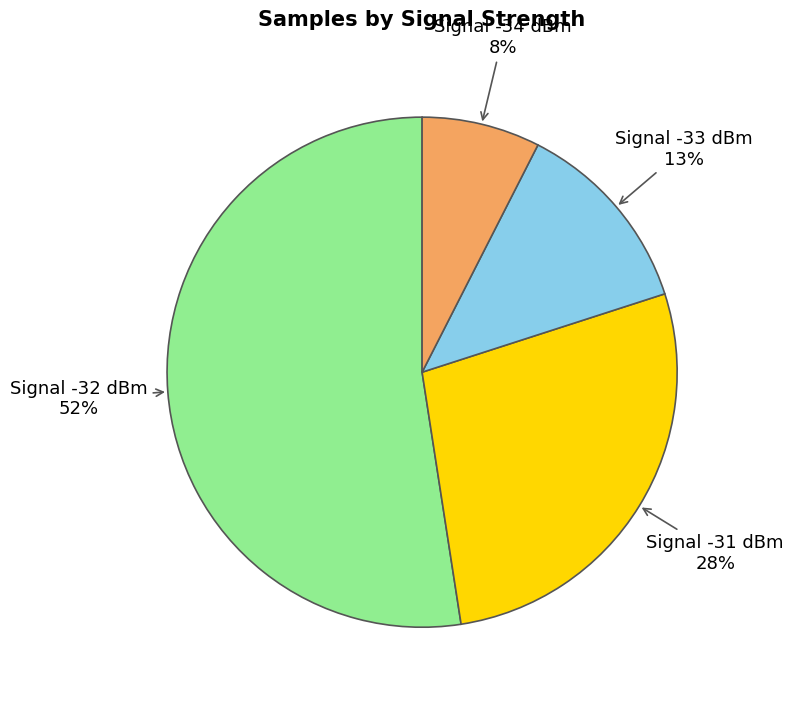

What is the ratio of the value at Signal -34 dBm 8% to the value at Signal -33 dBm 13%?

0.6